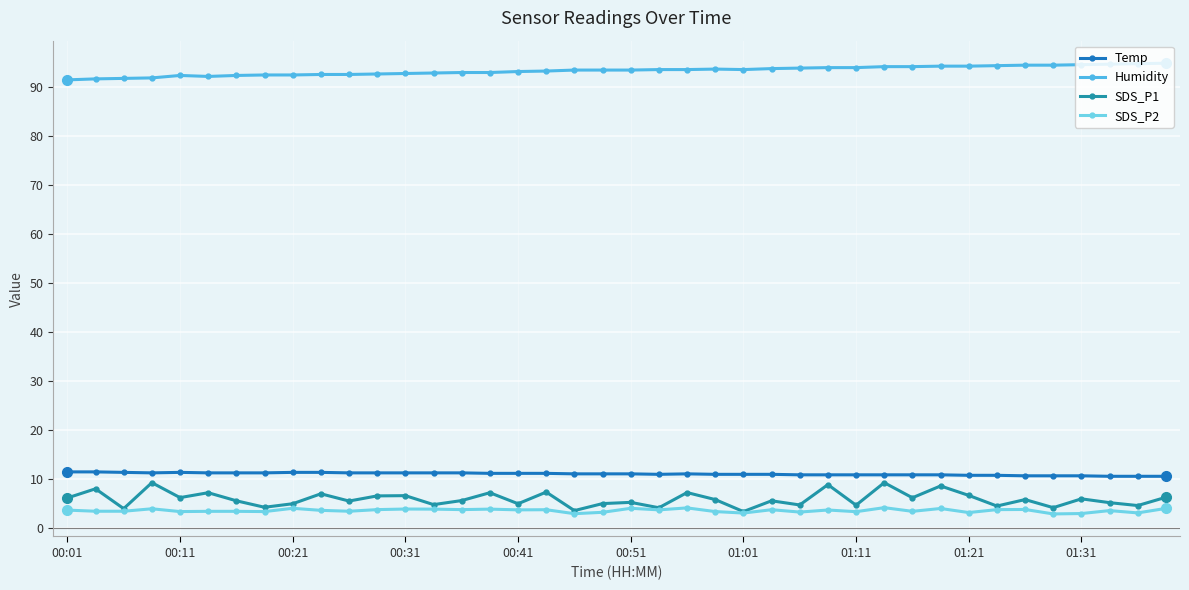

What is the lowest value of the Temp series?

10.6